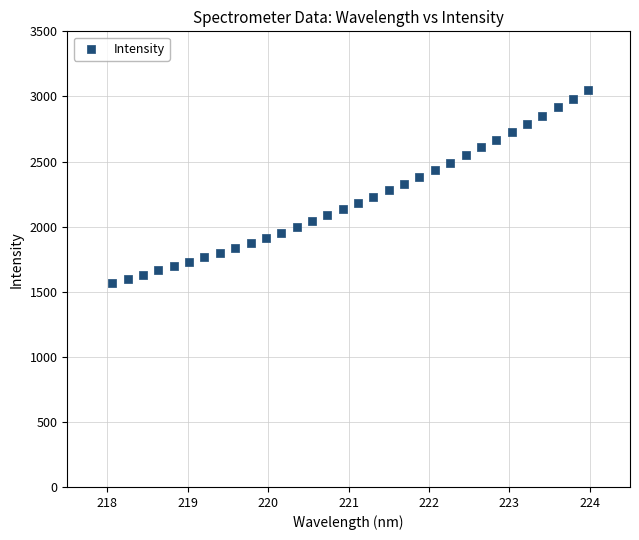

What is the range of X values (max minus min)?

5.9